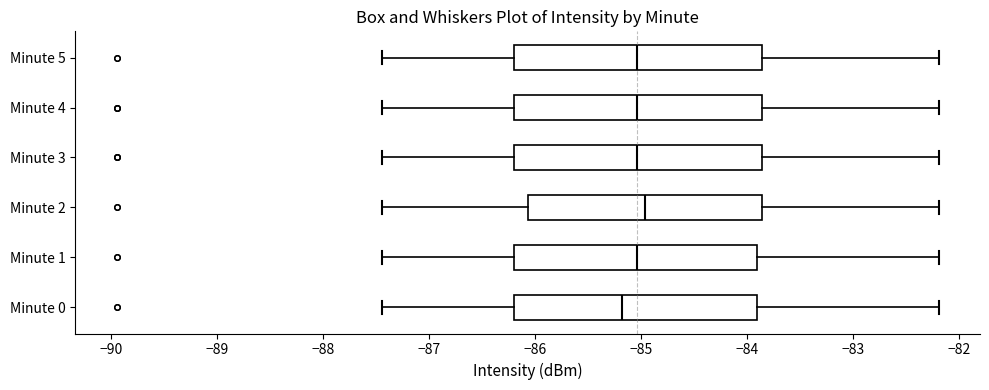

Reading bottom to top, transcribe this box plot: for each box, give where its median line is, the range the box spans, and where its two whiskers end, as read against the x-axis. The values are not printed on the chart, so give them approximately, as read against the axis.

Minute 0: median -85.2, box -86.2 to -83.9, whiskers -87.4 to -82.2
Minute 1: median -85.0, box -86.2 to -83.9, whiskers -87.4 to -82.2
Minute 2: median -85.0, box -86.1 to -83.9, whiskers -87.4 to -82.2
Minute 3: median -85.0, box -86.2 to -83.9, whiskers -87.4 to -82.2
Minute 4: median -85.0, box -86.2 to -83.9, whiskers -87.4 to -82.2
Minute 5: median -85.0, box -86.2 to -83.9, whiskers -87.4 to -82.2